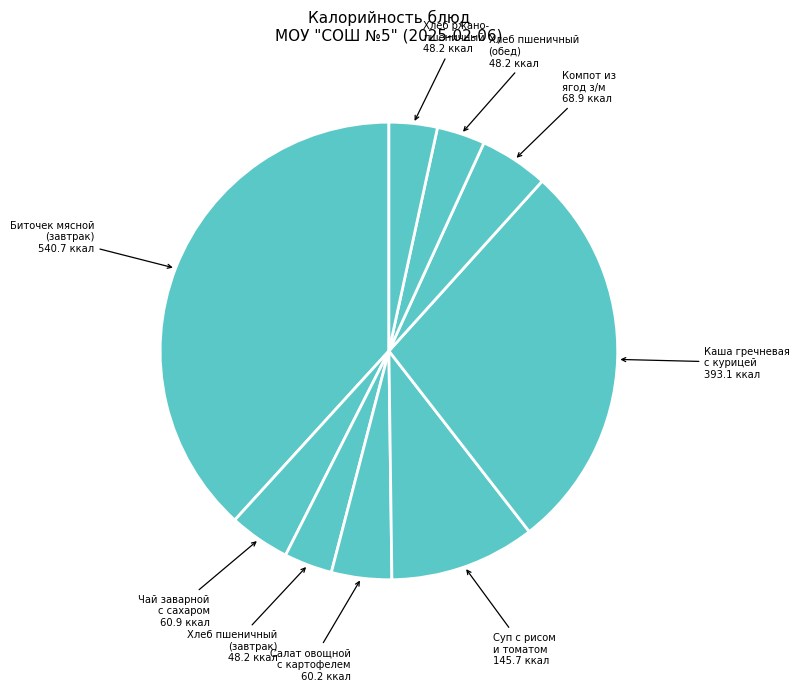

Is there a majority slice in this chart?

No